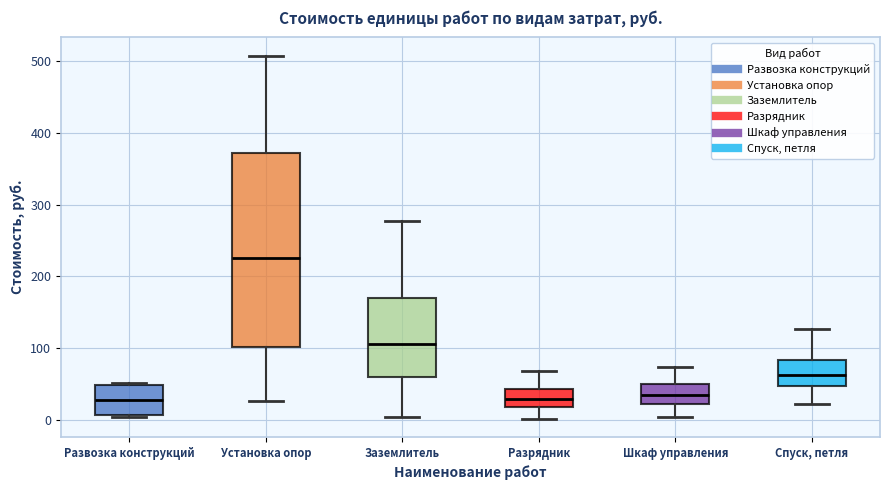

Comparing the boxes themselves (not the whiskers), which one is the tallest?

Установка опор